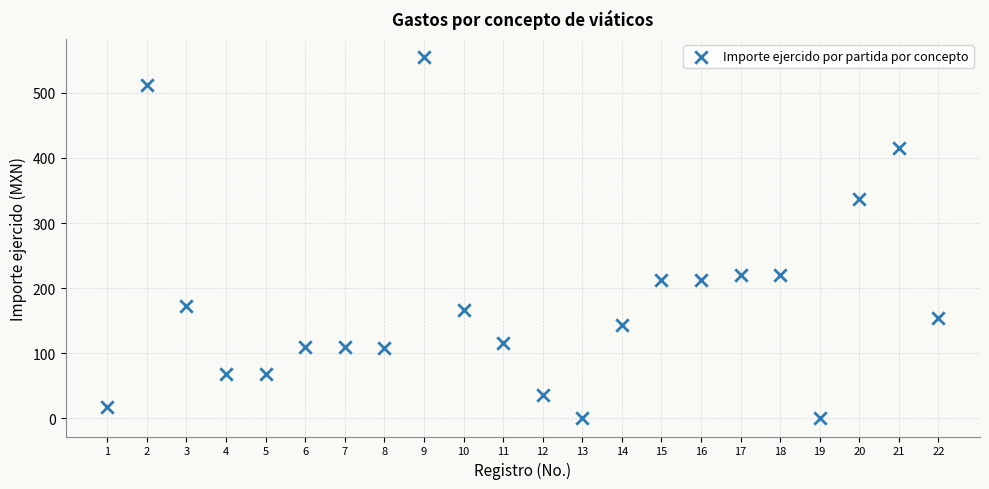

What is the range of X values (max minus min)?

21